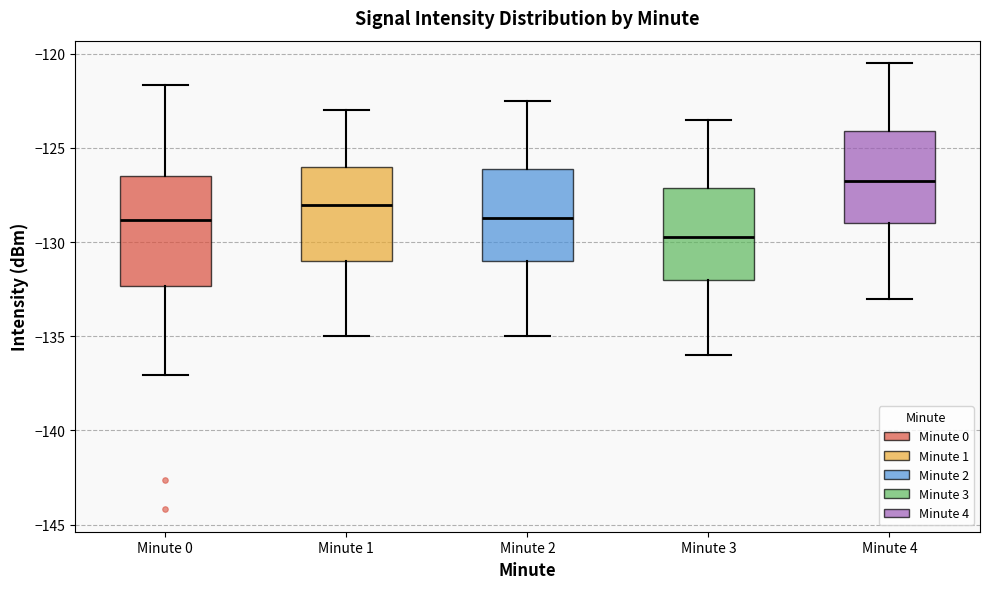

Reading left to right, read every box against the y-axis: the position of its median line, the range the box covers, and the ends of its whiskers. The values are not printed on the chart, so give them approximately, as read against the axis.

Minute 0: median -129.0, box -132.5 to -126.5, whiskers -137.0 to -121.5
Minute 1: median -128.0, box -131.0 to -126.0, whiskers -135.0 to -123.0
Minute 2: median -128.5, box -131.0 to -126.0, whiskers -135.0 to -122.5
Minute 3: median -129.5, box -132.0 to -127.0, whiskers -136.0 to -123.5
Minute 4: median -126.5, box -129.0 to -124.0, whiskers -133.0 to -120.5